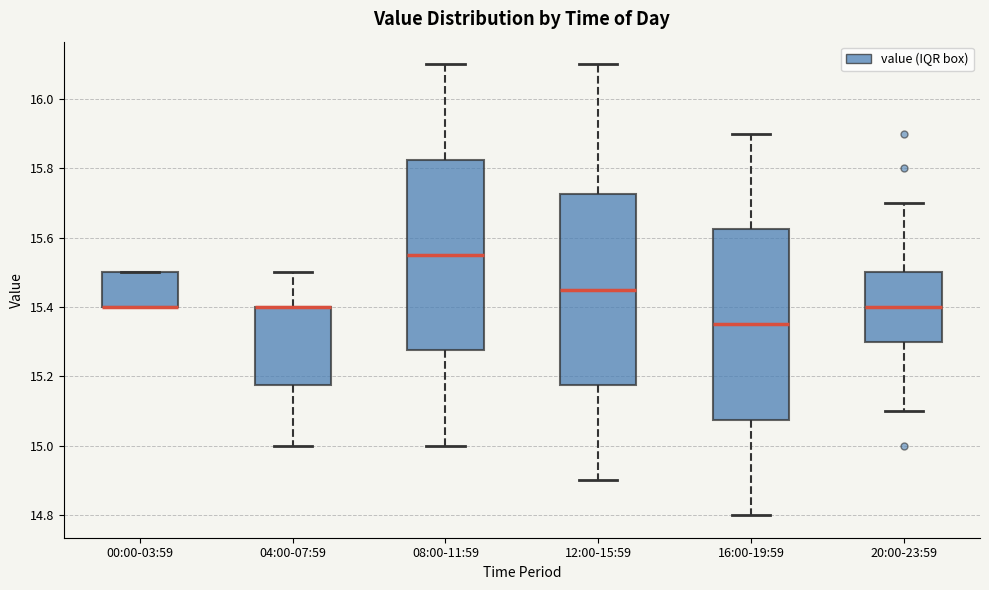

Where is the upper edge of the box for 00:00-03:59 on the y-axis? The values are not printed on the chart, so give them approximately, as read against the axis.

15.50